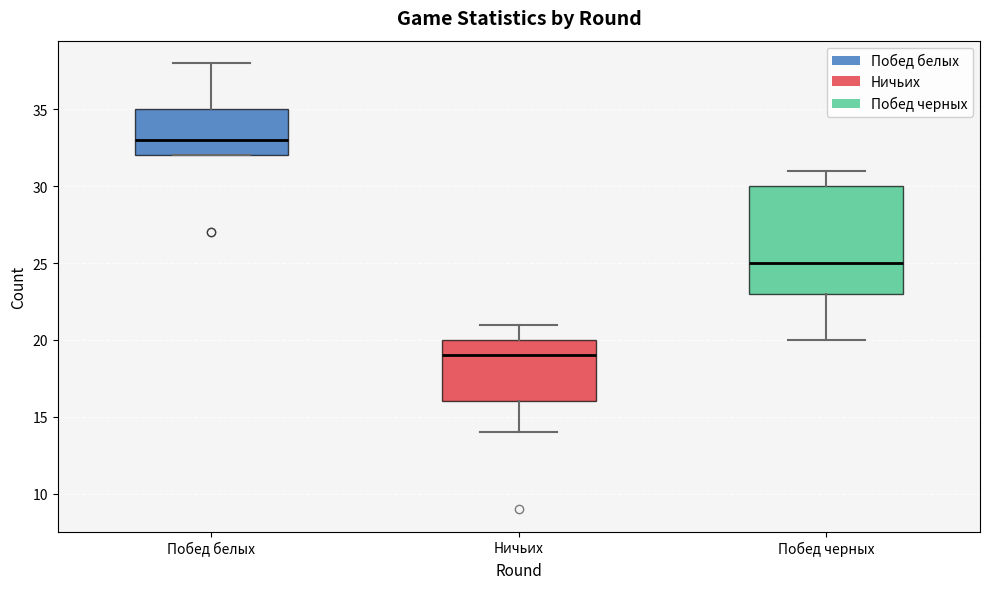

Which box has the lowest median line?

Ничьих